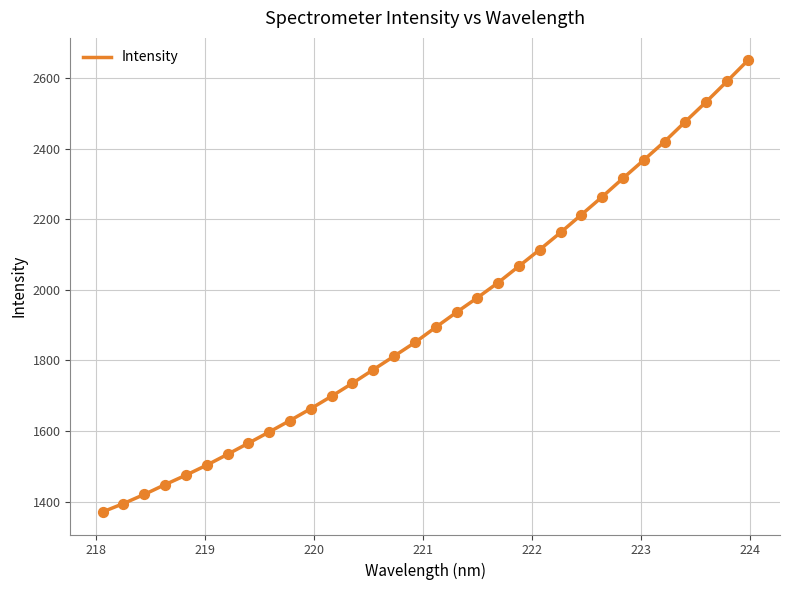

What is the greatest value displayed?

2649.4